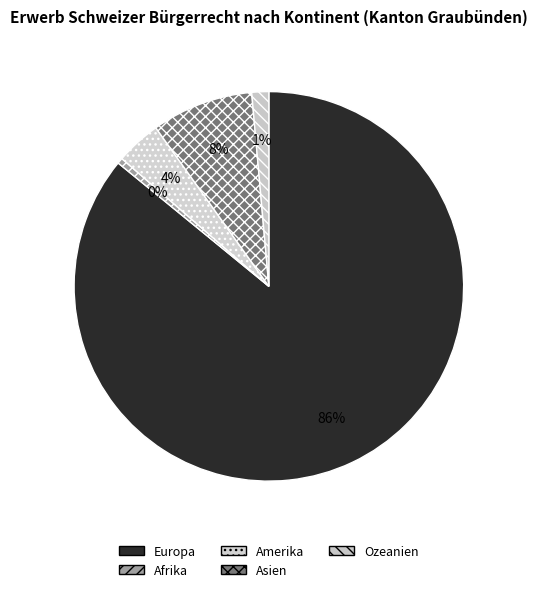

Do Europa and Asien together represent more than half of the pie?

Yes